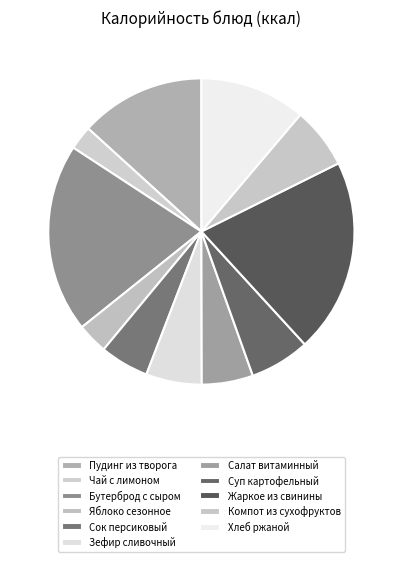

How many segments does this pie chart have?

11